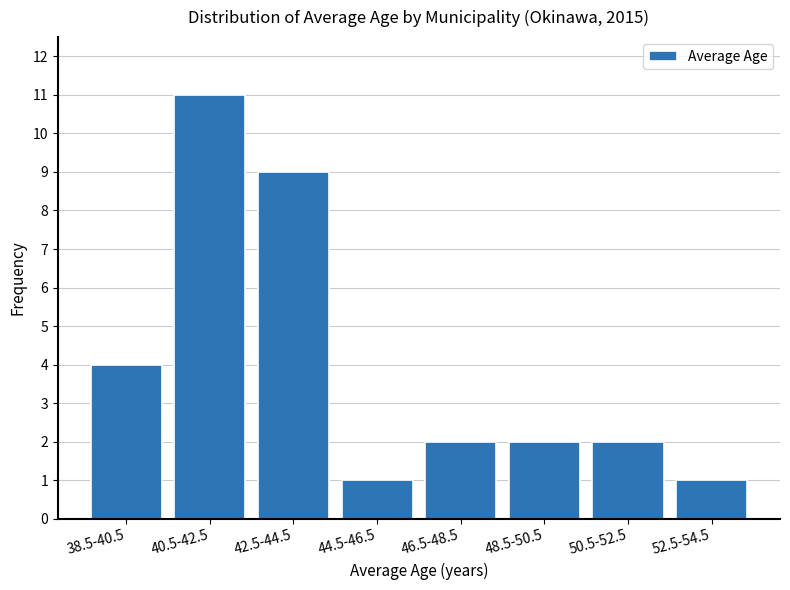

Reading right to left, extract all data points from this chart.

52.5-54.5=1	50.5-52.5=2	48.5-50.5=2	46.5-48.5=2	44.5-46.5=1	42.5-44.5=9	40.5-42.5=11	38.5-40.5=4